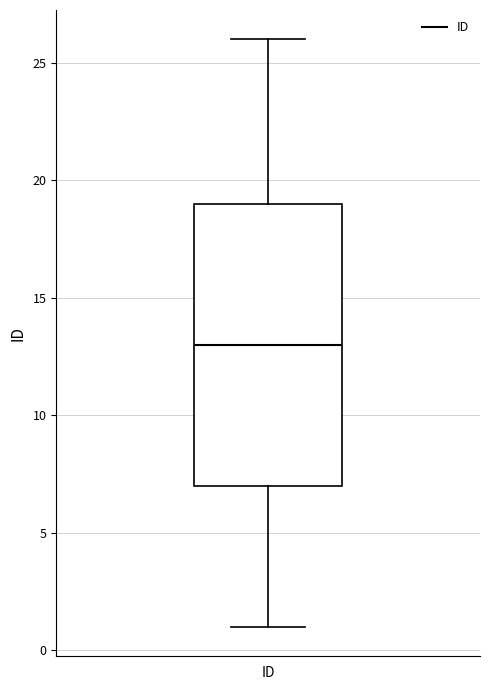

Transcribe this box plot: give where the median line is, the range the box spans, and where the two whiskers end, as read against the y-axis. The values are not printed on the chart, so give them approximately, as read against the axis.

median 13, box 7 to 19, whiskers 1 to 26